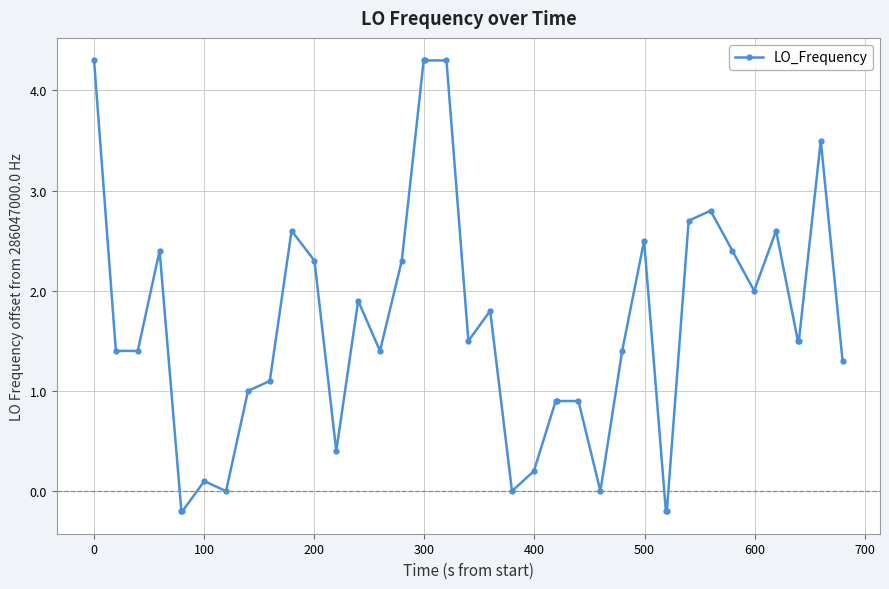

True or false: there are more than 0 points higher than both neighbors.

True